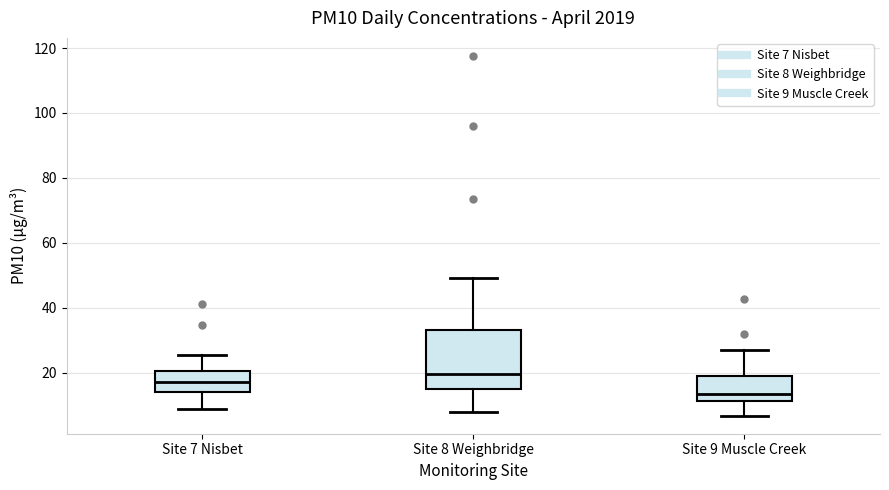

Where does the median line of the box for Site 8 Weighbridge sit on the y-axis? The values are not printed on the chart, so give them approximately, as read against the axis.

20